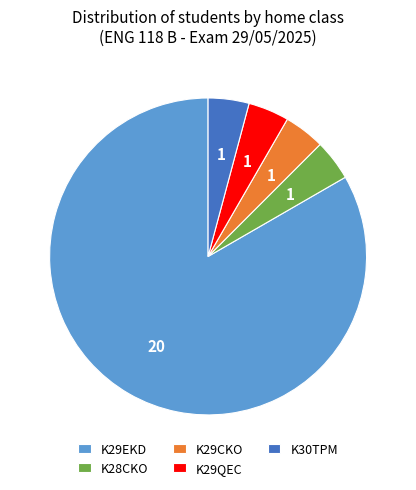

Count the number of slices in the pie.

5